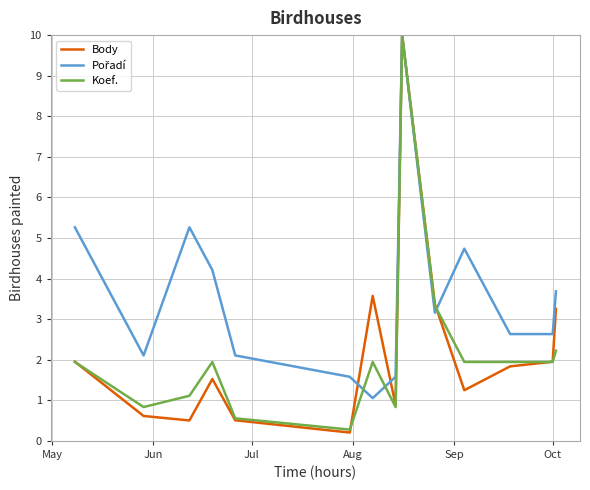

What is the maximum value for Koef.?

10.0